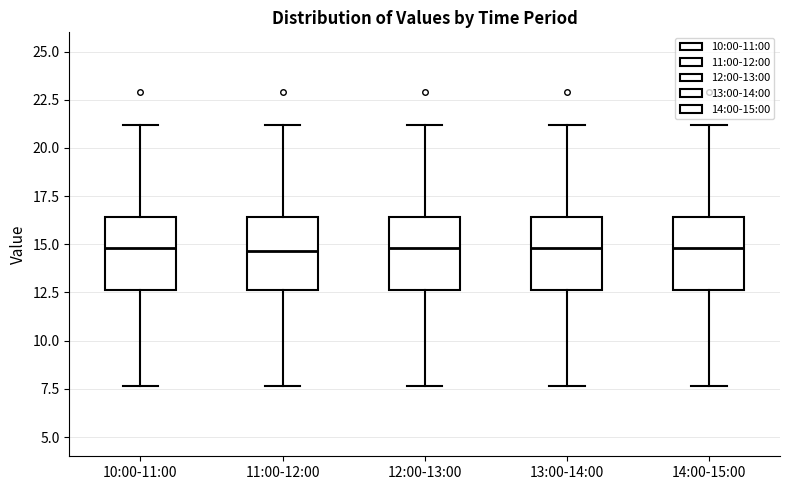

Reading left to right, read every box against the y-axis: the position of its median line, the range the box covers, and the ends of its whiskers. The values are not printed on the chart, so give them approximately, as read against the axis.

10:00-11:00: median 15.0, box 12.5 to 16.5, whiskers 7.5 to 21.0
11:00-12:00: median 14.5, box 12.5 to 16.5, whiskers 7.5 to 21.0
12:00-13:00: median 15.0, box 12.5 to 16.5, whiskers 7.5 to 21.0
13:00-14:00: median 15.0, box 12.5 to 16.5, whiskers 7.5 to 21.0
14:00-15:00: median 15.0, box 12.5 to 16.5, whiskers 7.5 to 21.0